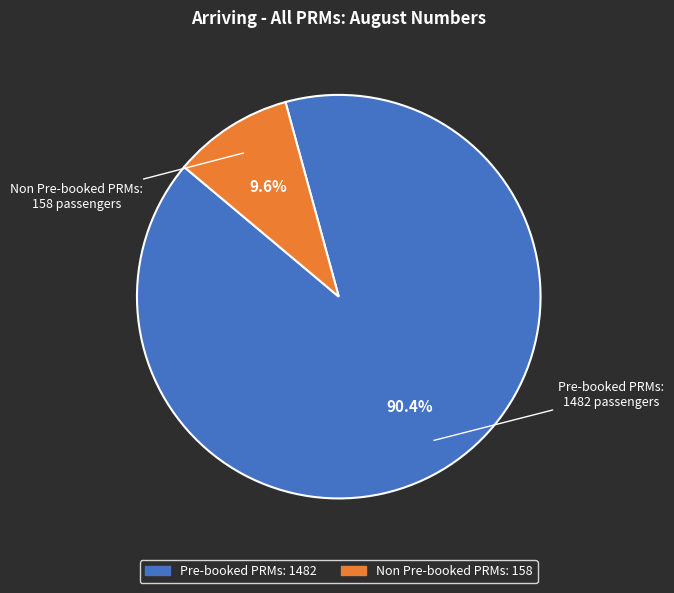

Which category accounts for the majority?

Pre-booked PRMs